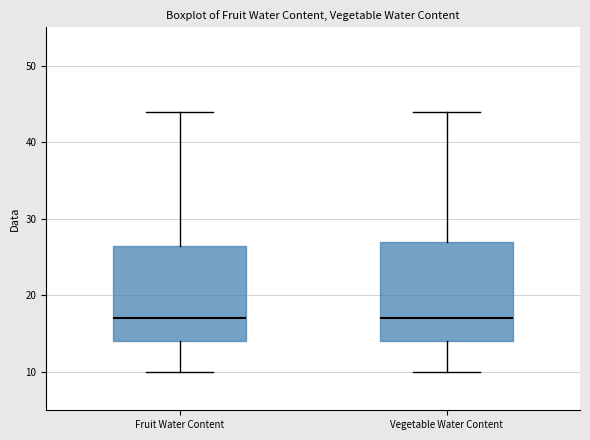

Reading left to right, transcribe this box plot: for each box, give where its median line is, the range the box spans, and where its two whiskers end, as read against the y-axis. The values are not printed on the chart, so give them approximately, as read against the axis.

Fruit Water Content: median 17, box 14 to 27, whiskers 10 to 44
Vegetable Water Content: median 17, box 14 to 27, whiskers 10 to 44